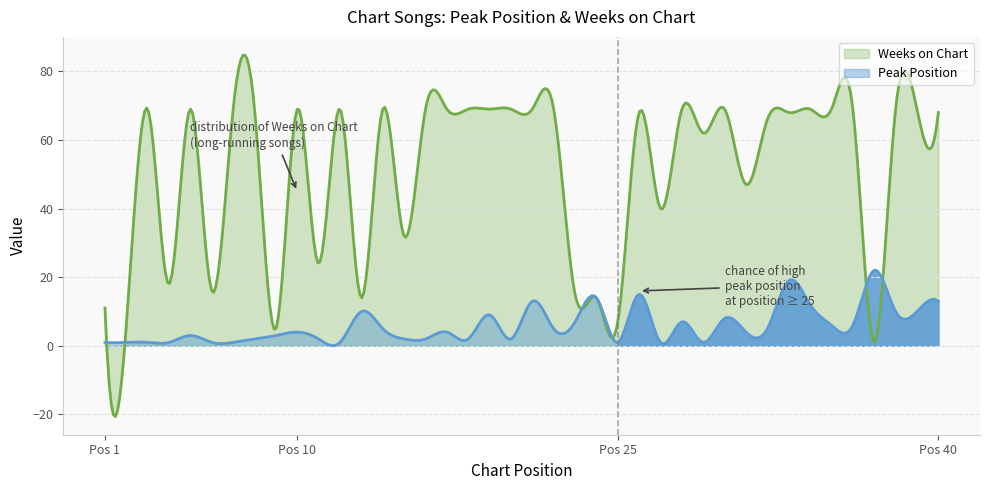

Rank the categories by Peak Position value from highest to lowest.

37, 33, 26, 24, 21, 40, 34, 13, 38, 39, 19, 30, 23, 28, 35, 36, 14, 22, 32, 10, 17, 31, 5, 9, 8, 11, 15, 16, 18, 20, 1, 2, 3, 4, 6, 7, 12, 25, 27, 29